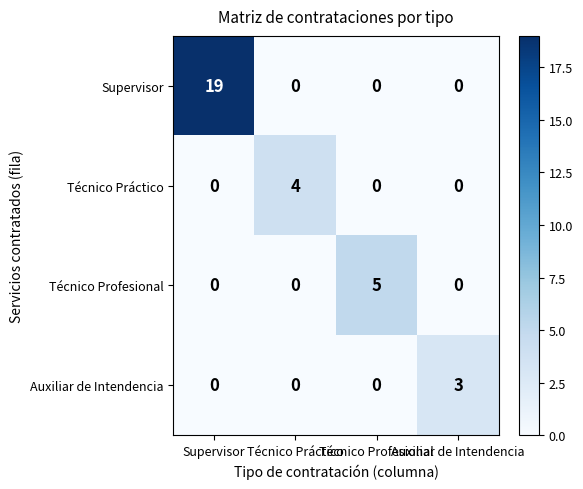

What is the greatest value displayed?

19